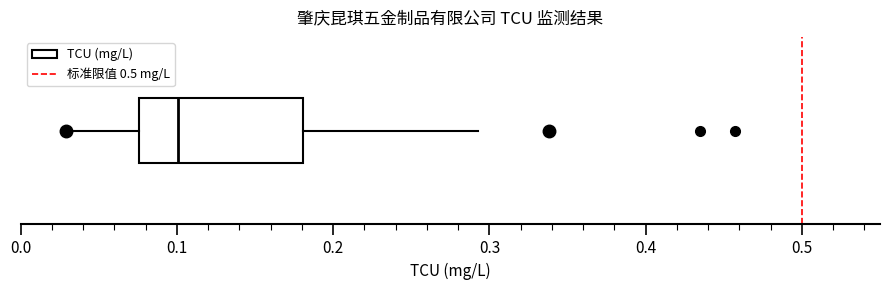

Where is the left edge of the box on the x-axis? The values are not printed on the chart, so give them approximately, as read against the axis.

0.08